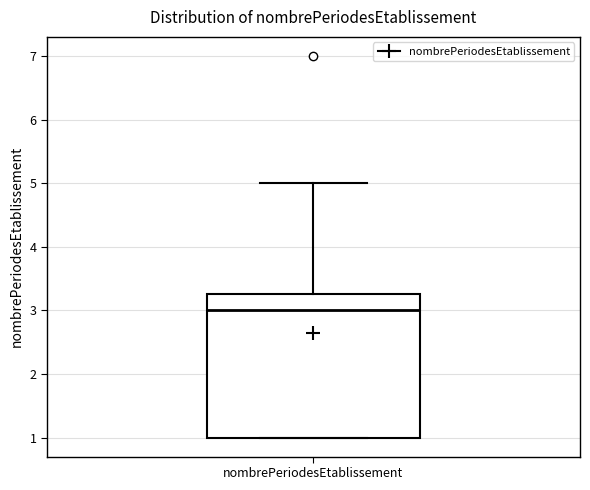

Read this box plot against the y-axis: the position of the median line, the range covered by the box, and the ends of both whiskers. The values are not printed on the chart, so give them approximately, as read against the axis.

median 3.0, box 1.0 to 3.3, whiskers 1.0 to 5.0